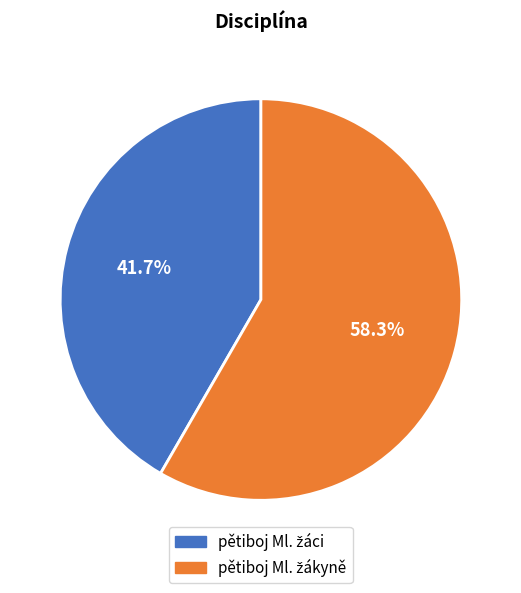

Does any single category account for the majority?

Yes